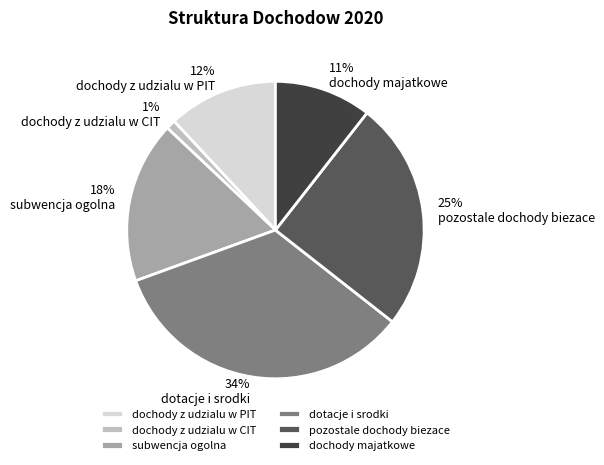

Do pozostale dochody biezace and dochody z udzialu w PIT together represent more than half of the pie?

No